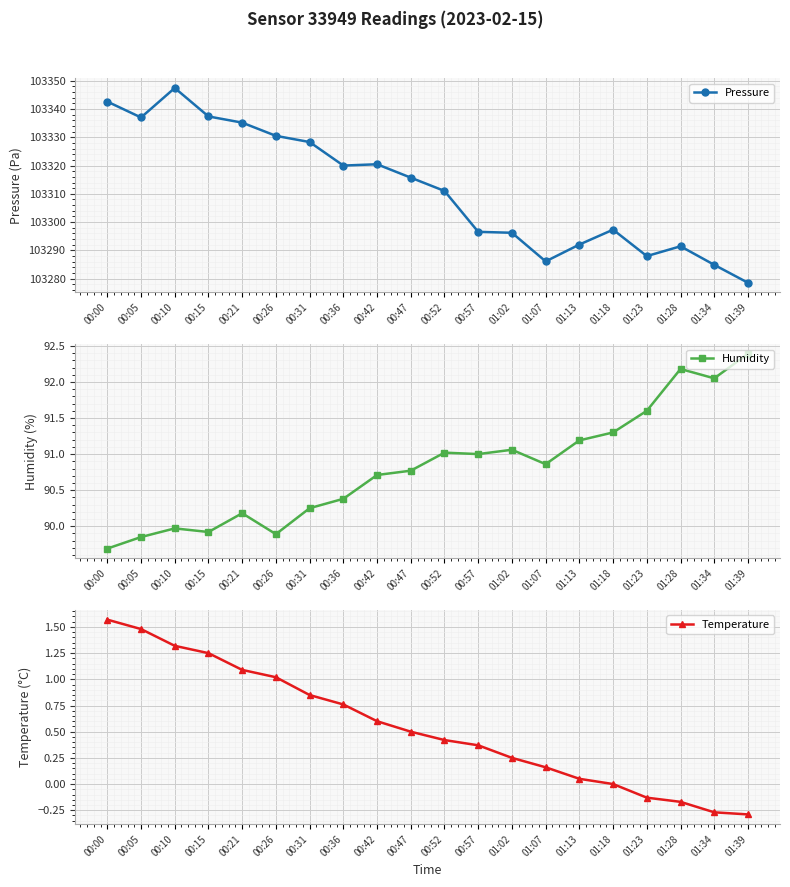

What is the difference between the highest and lowest values at 00:21?

103334.1